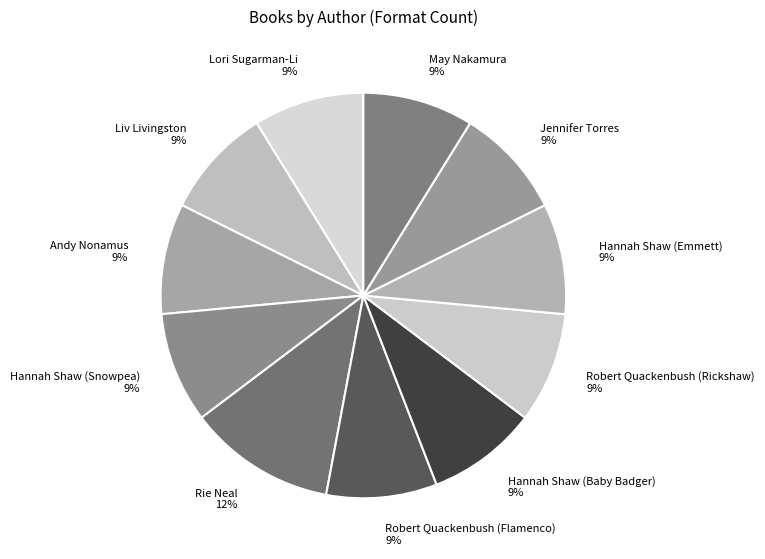

Which category has the biggest portion of the pie?

Rie Neal